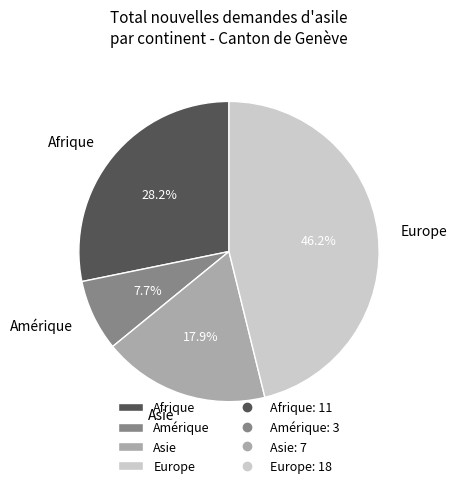

Rank the categories by value from highest to lowest.

Europe, Afrique, Asie, Amérique